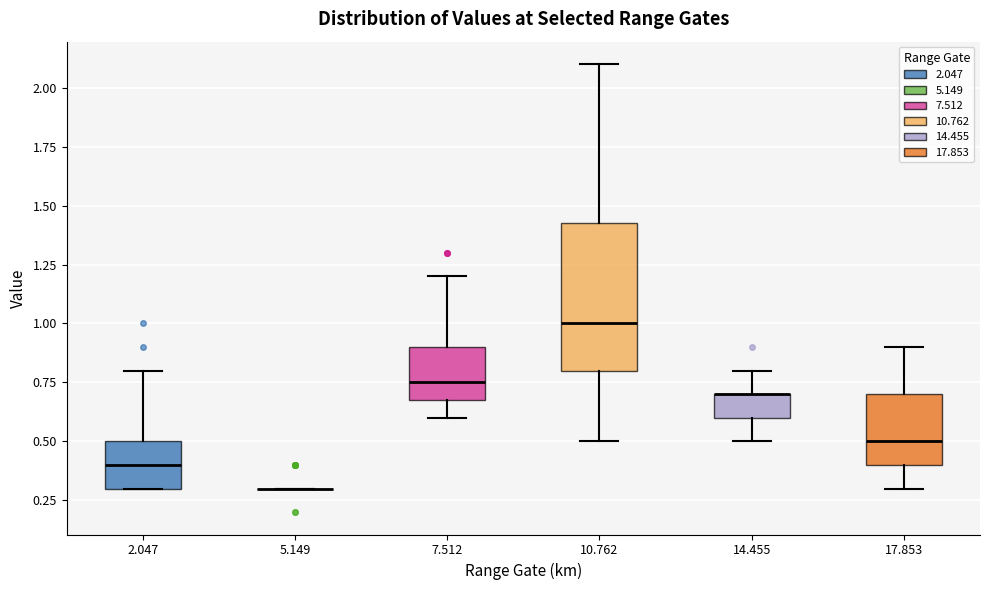

Reading left to right, read every box against the y-axis: the position of its median line, the range the box covers, and the ends of its whiskers. The values are not printed on the chart, so give them approximately, as read against the axis.

2.047: median 0.40, box 0.30 to 0.50, whiskers 0.30 to 0.80
5.149: box collapsed to a line at 0.30, whiskers 0.30 to 0.30
7.512: median 0.75, box 0.70 to 0.90, whiskers 0.60 to 1.20
10.762: median 1.00, box 0.80 to 1.45, whiskers 0.50 to 2.10
14.455: median 0.70 (drawn on the box's upper edge), box 0.60 to 0.70, whiskers 0.50 to 0.80
17.853: median 0.50, box 0.40 to 0.70, whiskers 0.30 to 0.90